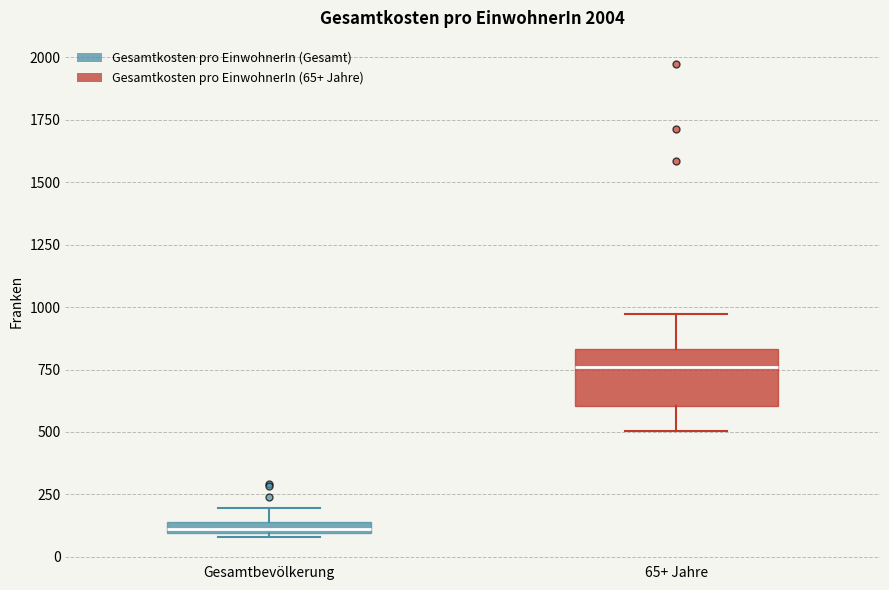

Comparing the boxes themselves (not the whiskers), which one is the tallest?

65+ Jahre